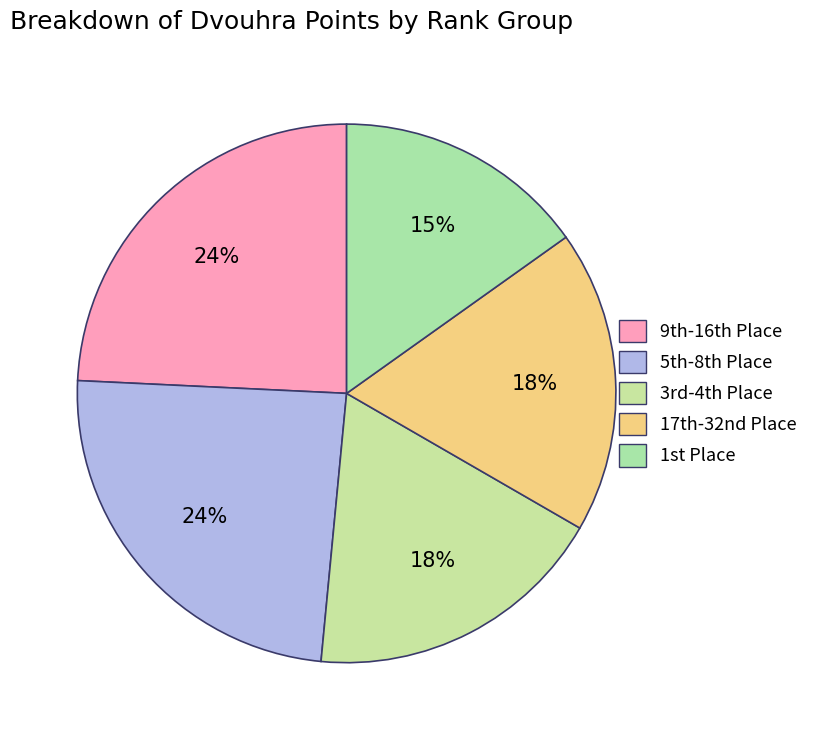

Does any single category account for the majority?

No